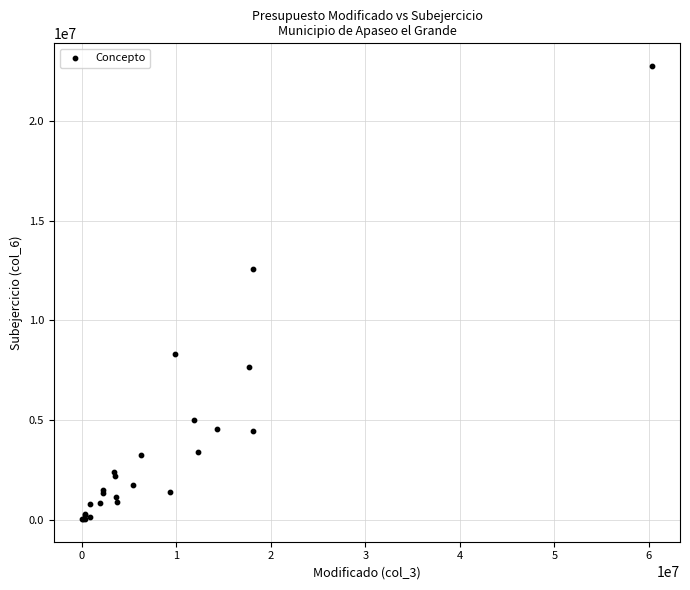

What Y value in the scatter plot is closest to 11393827?

12567542.3